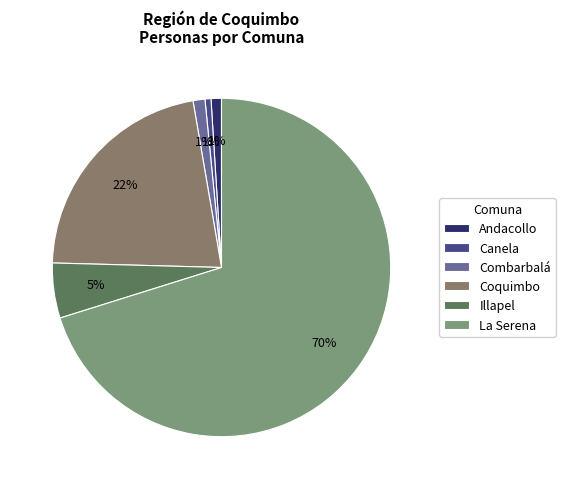

Rank the categories by value from highest to lowest.

La Serena, Coquimbo, Illapel, Combarbalá, Andacollo, Canela